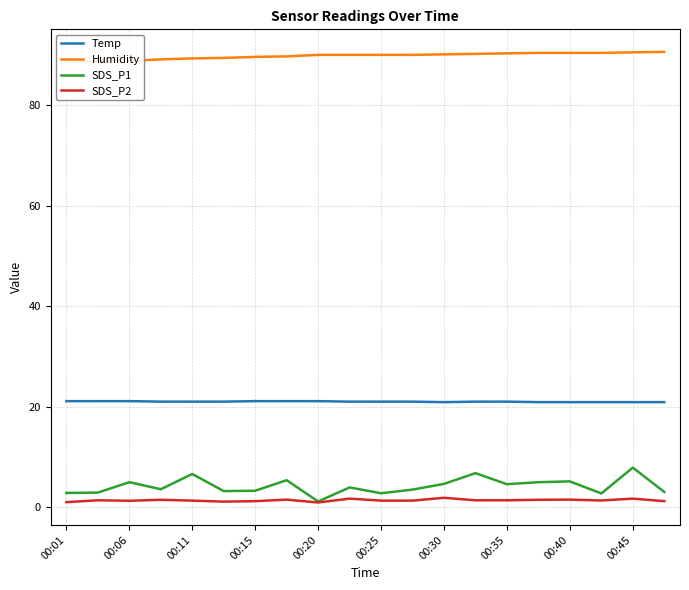

Is it true that SDS_P1 equals 3.3 at 00:15?

True